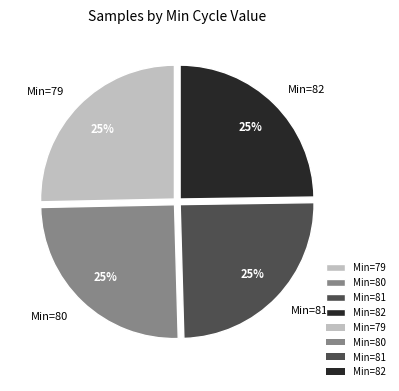

To the nearest percent, what is the average slice percentage?

25%